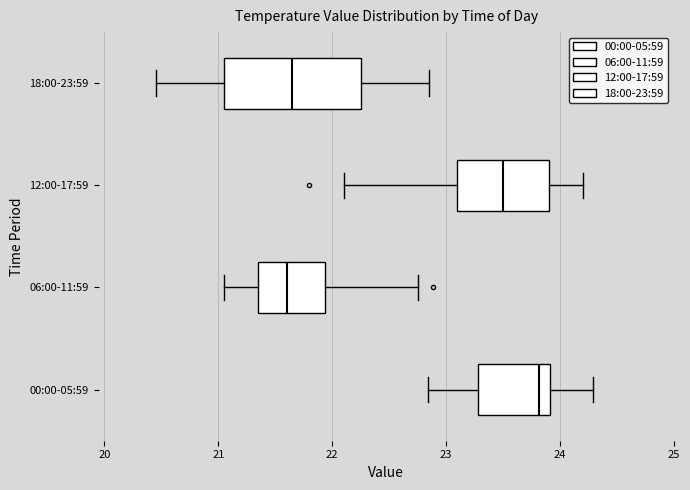

Reading bottom to top, read every box against the x-axis: the position of its median line, the range the box covers, and the ends of its whiskers. The values are not printed on the chart, so give them approximately, as read against the axis.

00:00-05:59: median 23.8, box 23.3 to 23.9, whiskers 22.8 to 24.3
06:00-11:59: median 21.6, box 21.4 to 21.9, whiskers 21.1 to 22.8
12:00-17:59: median 23.5, box 23.1 to 23.9, whiskers 22.1 to 24.2
18:00-23:59: median 21.7, box 21.1 to 22.3, whiskers 20.5 to 22.9